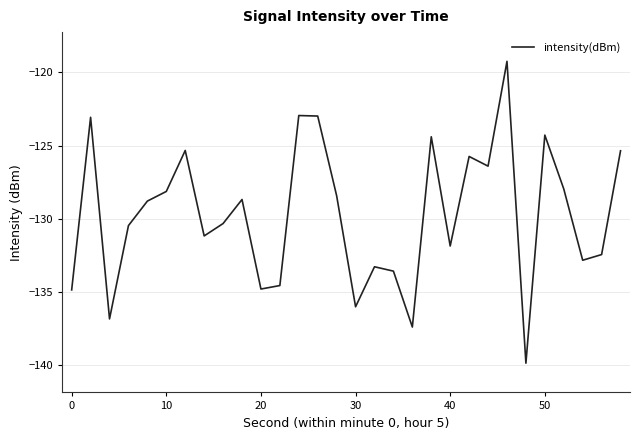

What is the greatest value displayed?

-119.2